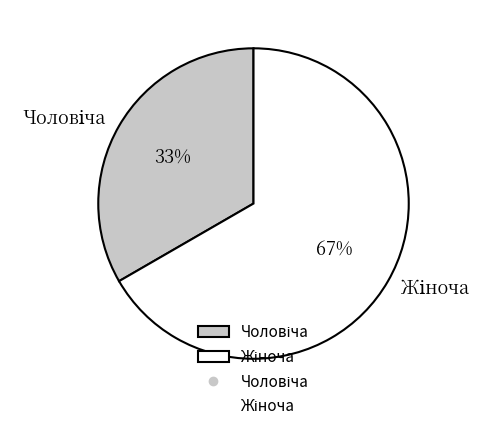

To the nearest percent, what is the average slice percentage?

50%